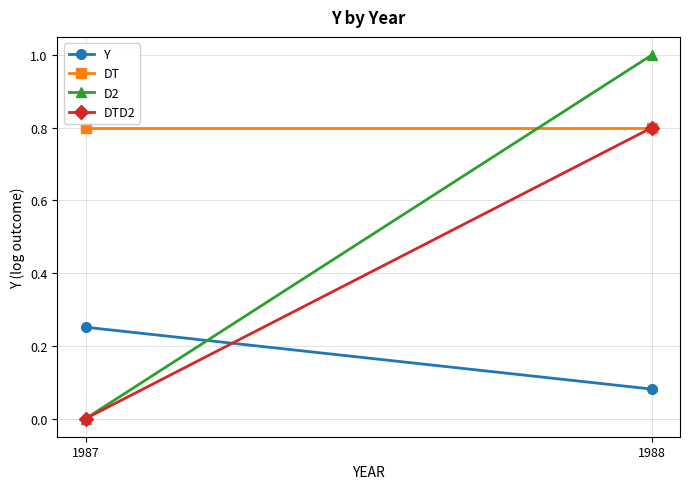

Reading left to right, list all the values displayed in this chart.

Y: 1987=0.3	1988=0.1
DT: 1987=0.8	1988=0.8
D2: 1987=0.0	1988=1.0
DTD2: 1987=0.0	1988=0.8